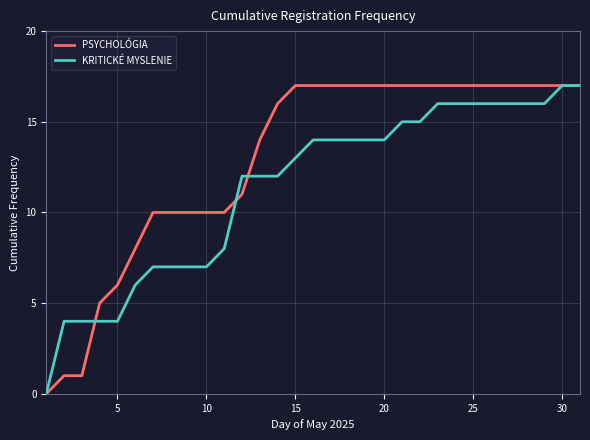

What is the difference between the second highest and second lowest values in the PSYCHOLÓGIA series?

16